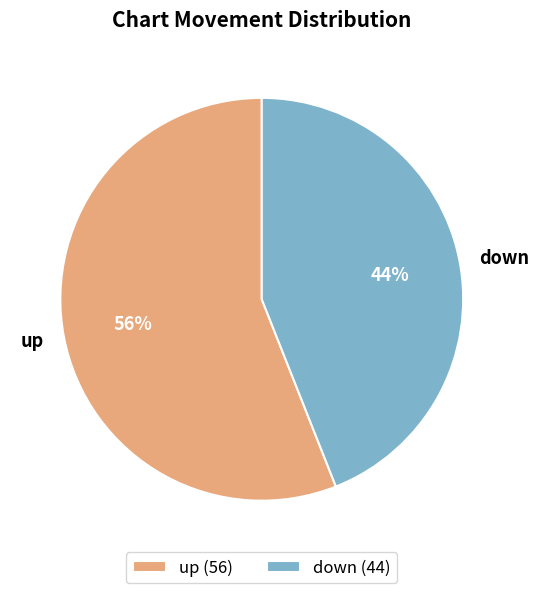

Which slice is the smallest?

down